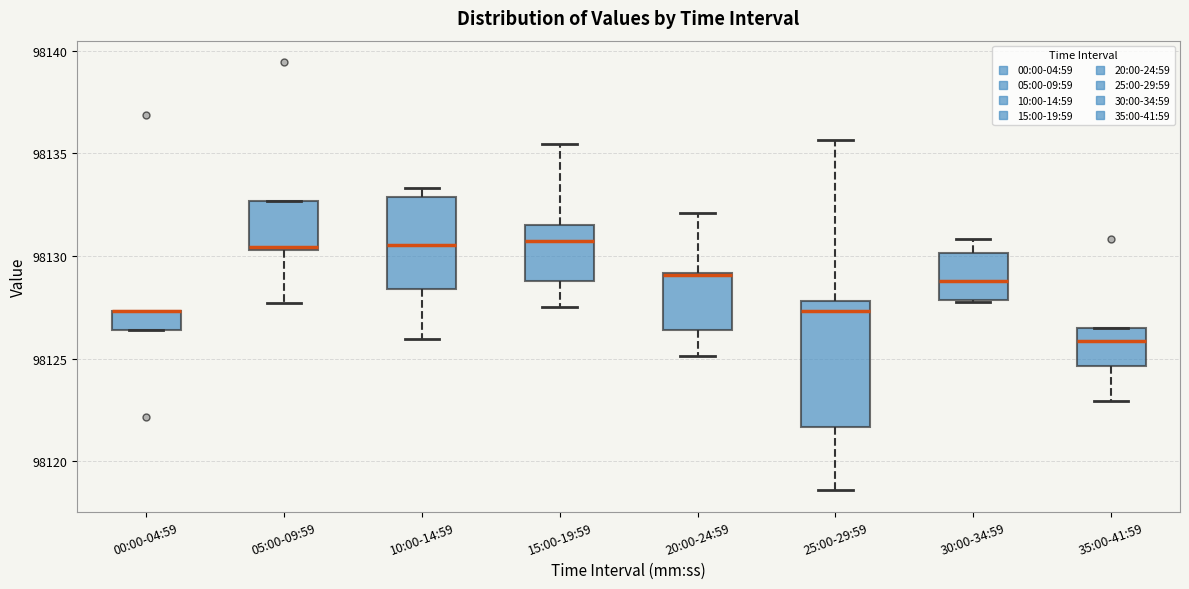

Reading left to right, transcribe this box plot: for each box, give where its median line is, the range the box spans, and where its two whiskers end, as read against the y-axis. The values are not printed on the chart, so give them approximately, as read against the axis.

00:00-04:59: median 98127.5 (drawn on the box's upper edge), box 98126.5 to 98127.5, whiskers 98126.5 to 98127.5
05:00-09:59: median 98130.5, box 98130.5 to 98132.5, whiskers 98127.5 to 98132.5
10:00-14:59: median 98130.5, box 98128.5 to 98133.0, whiskers 98126.0 to 98133.5
15:00-19:59: median 98131.0, box 98129.0 to 98131.5, whiskers 98127.5 to 98135.5
20:00-24:59: median 98129.0, box 98126.5 to 98129.0, whiskers 98125.0 to 98132.0
25:00-29:59: median 98127.5, box 98121.5 to 98128.0, whiskers 98118.5 to 98135.5
30:00-34:59: median 98129.0, box 98128.0 to 98130.0, whiskers 98128.0 to 98131.0
35:00-41:59: median 98126.0, box 98124.5 to 98126.5, whiskers 98123.0 to 98126.5